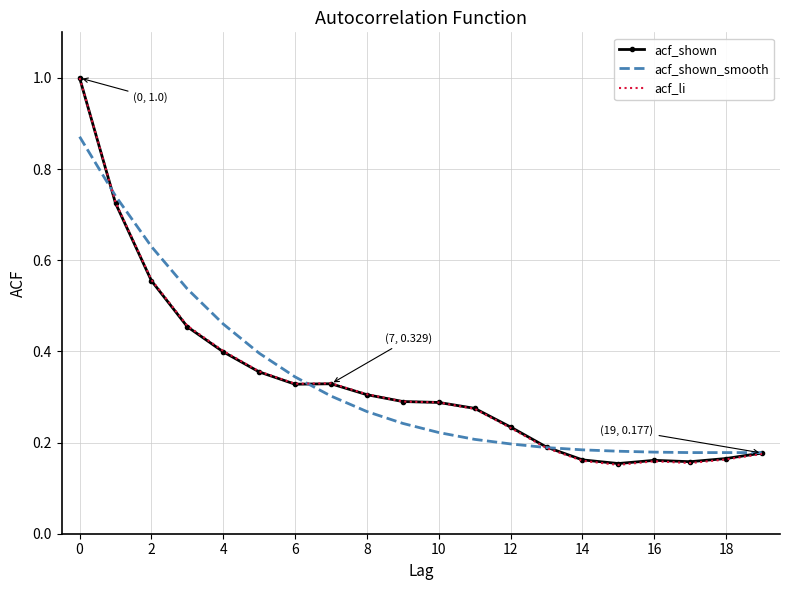

What is the maximum value shown in the chart?

1.0